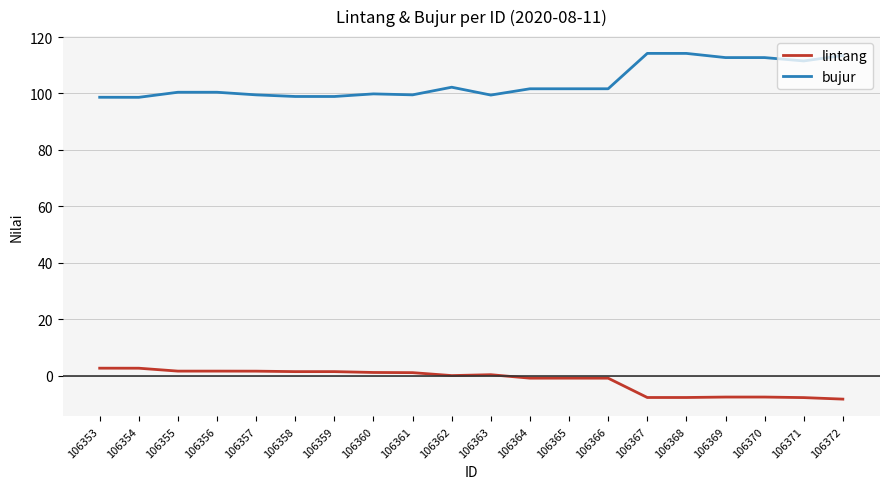

Which series has the widest spread of values?

bujur